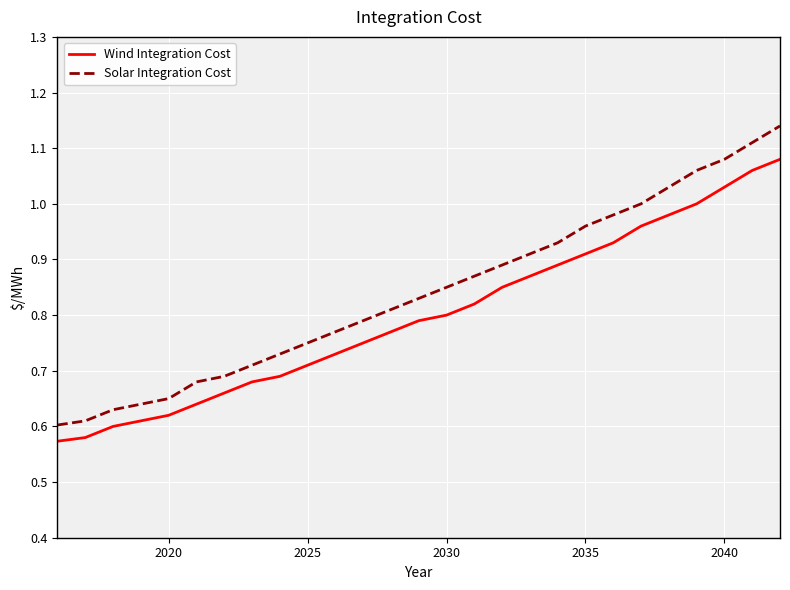

Which series has the largest range (max minus min)?

Solar Integration Cost